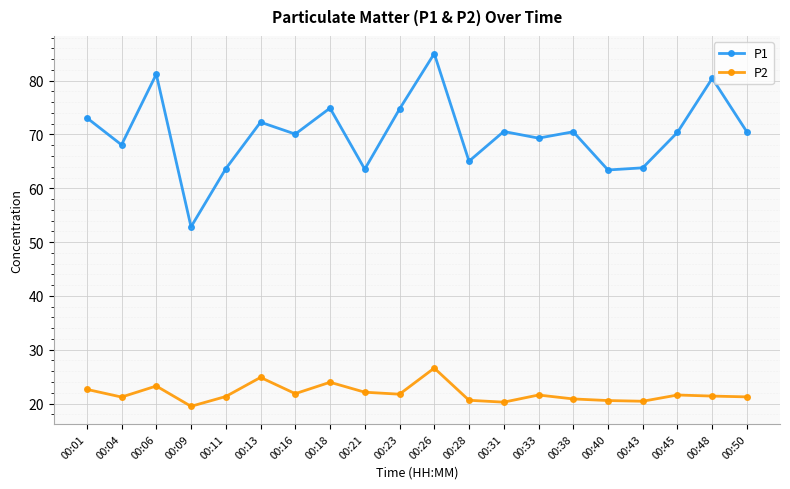

At which category does the chart reach its minimum across all series?

00:09